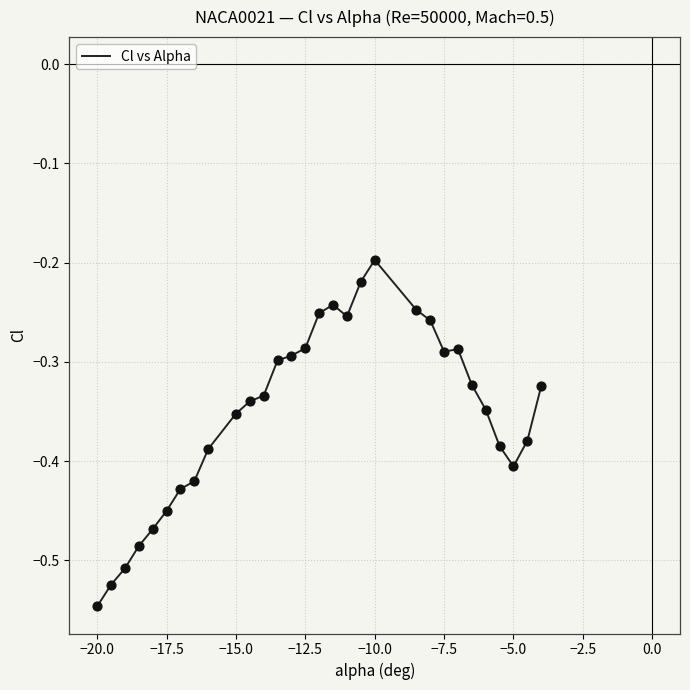

What is the difference between the maximum and minimum values?

0.3